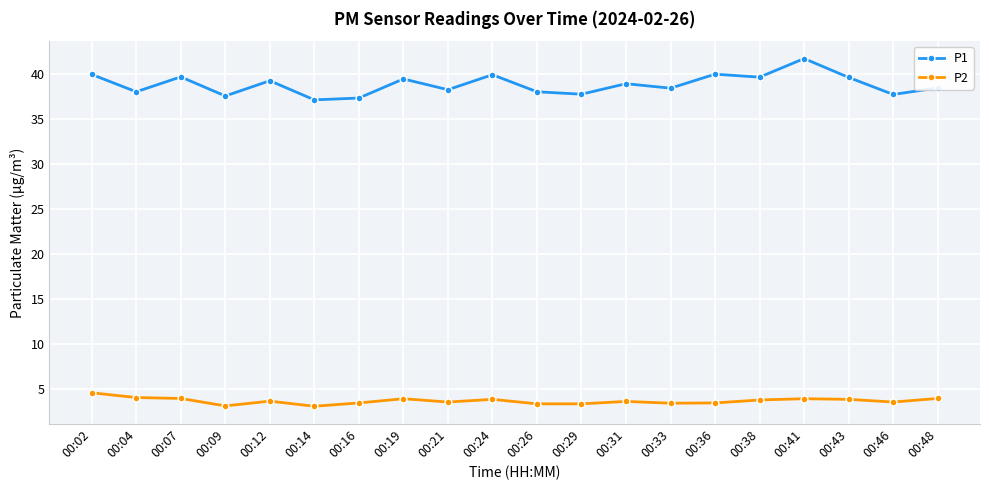

True or false: P1 has more than 0 points higher than both neighbors.

True